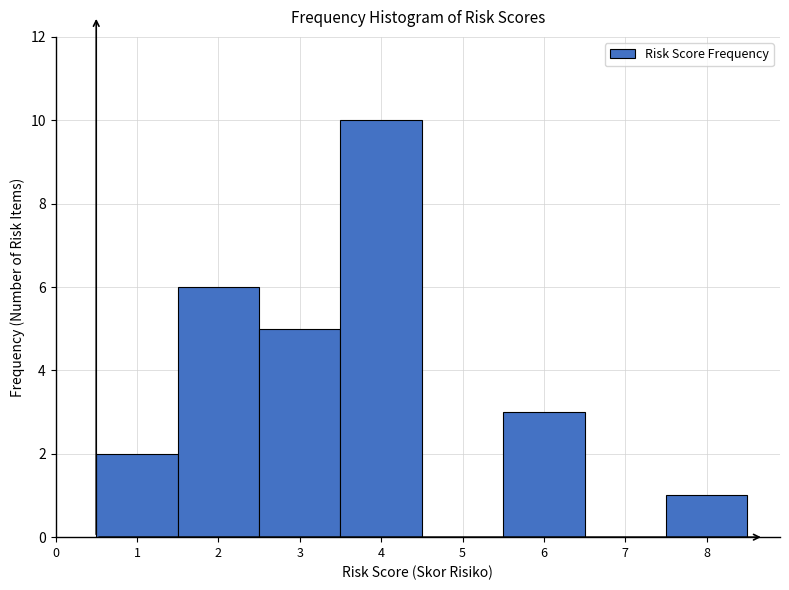

Over which range of the x-axis is the bar tallest?

3.5 to 4.5